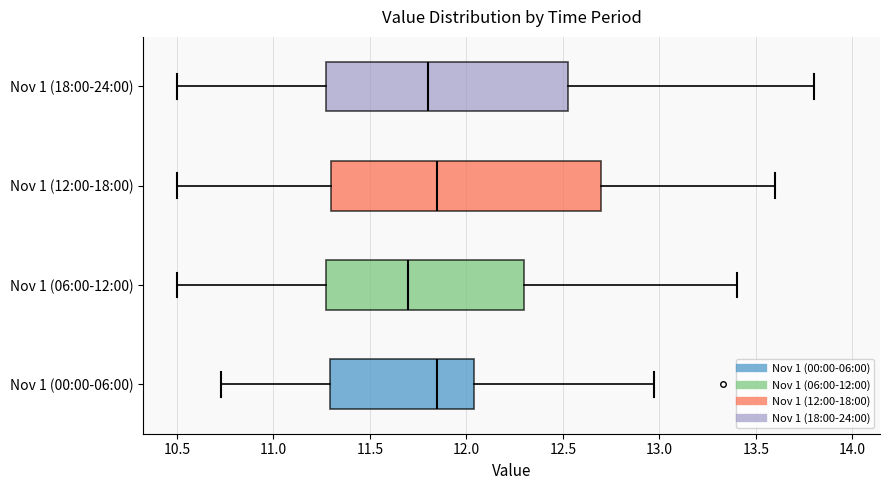

Comparing the boxes themselves (not the whiskers), which one is the widest?

Nov 1 (12:00-18:00)